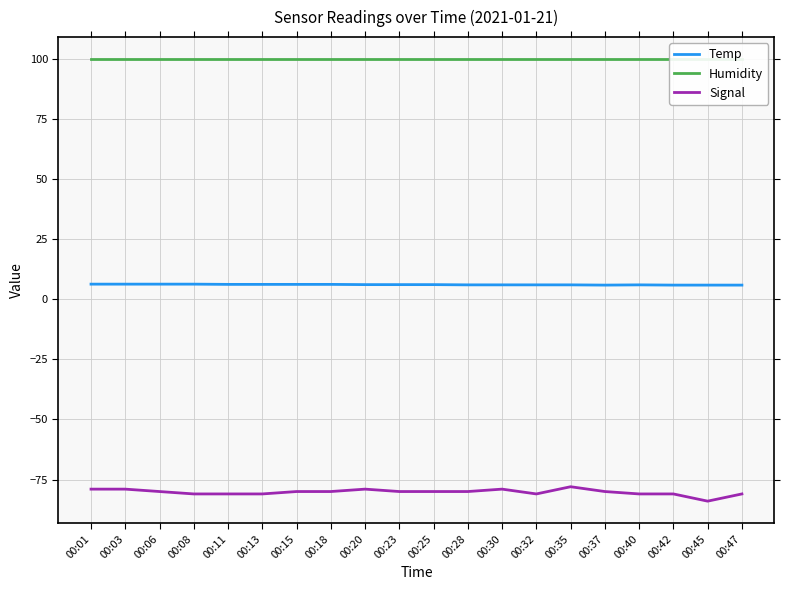

What value does the Humidity series have at 00:23?

99.9